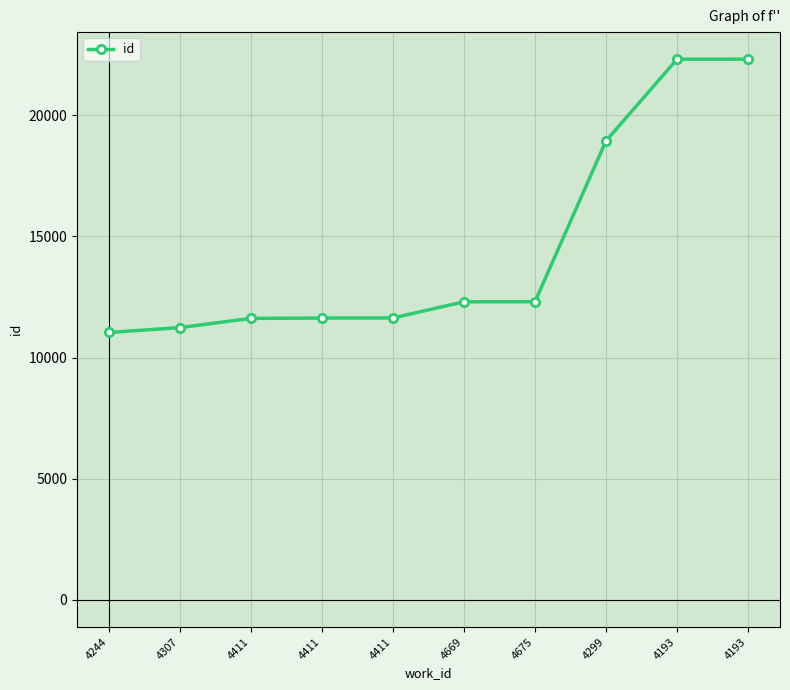

Reading right to left, extract all data points from this chart.

22316	22313	18946	12307	12303	11637	11632	11618	11239	11036